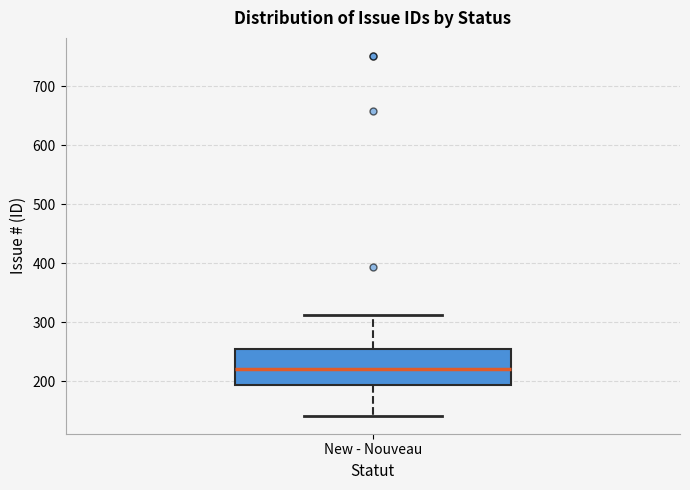

Read this box plot against the y-axis: the position of the median line, the range covered by the box, and the ends of both whiskers. The values are not printed on the chart, so give them approximately, as read against the axis.

median 220, box 190 to 260, whiskers 140 to 310